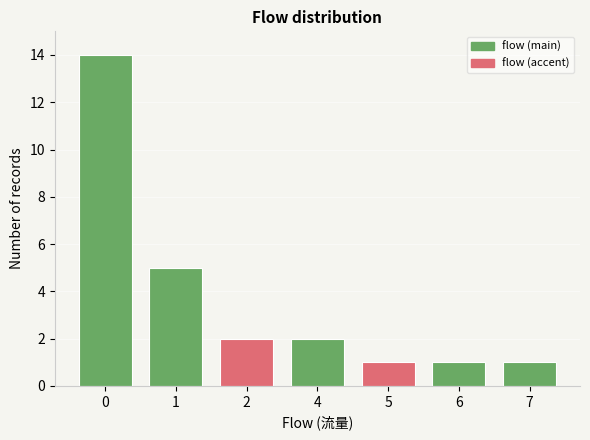

Reading left to right, extract all data points from this chart.

14	5	2	2	1	1	1